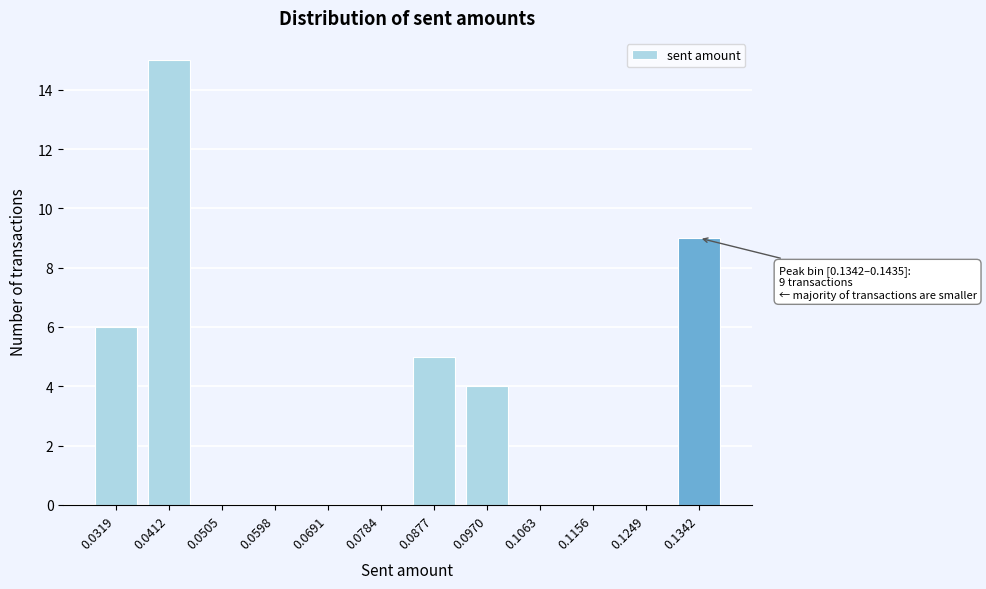

Reading right to left, extract all data points from this chart.

0.1342=9	0.1249=0	0.1156=0	0.1063=0	0.0970=4	0.0877=5	0.0784=0	0.0691=0	0.0598=0	0.0505=0	0.0412=15	0.0319=6